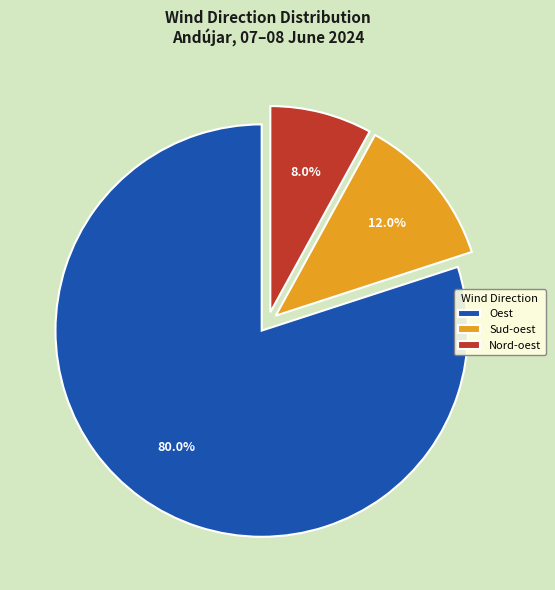

Which category has the biggest portion of the pie?

Oest